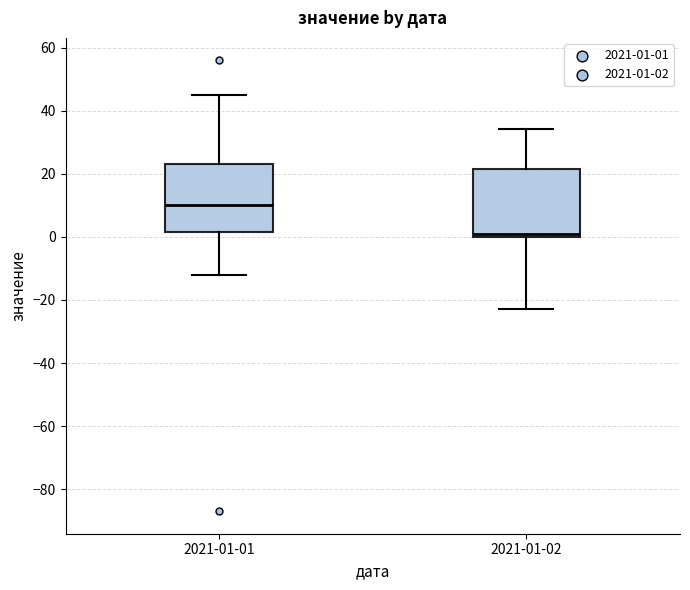

Reading left to right, transcribe this box plot: for each box, give where its median line is, the range the box spans, and where its two whiskers end, as read against the y-axis. The values are not printed on the chart, so give them approximately, as read against the axis.

2021-01-01: median 10, box 2 to 24, whiskers -12 to 46
2021-01-02: median 2, box 0 to 22, whiskers -22 to 34